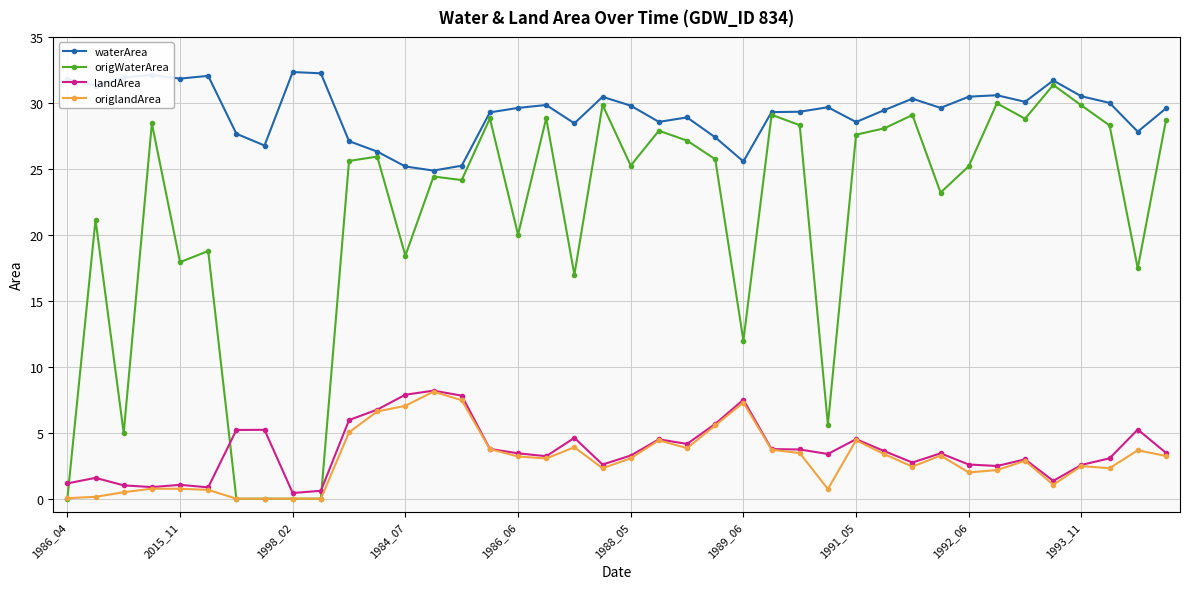

True or false: origlandArea and waterArea intersect in this chart.

False